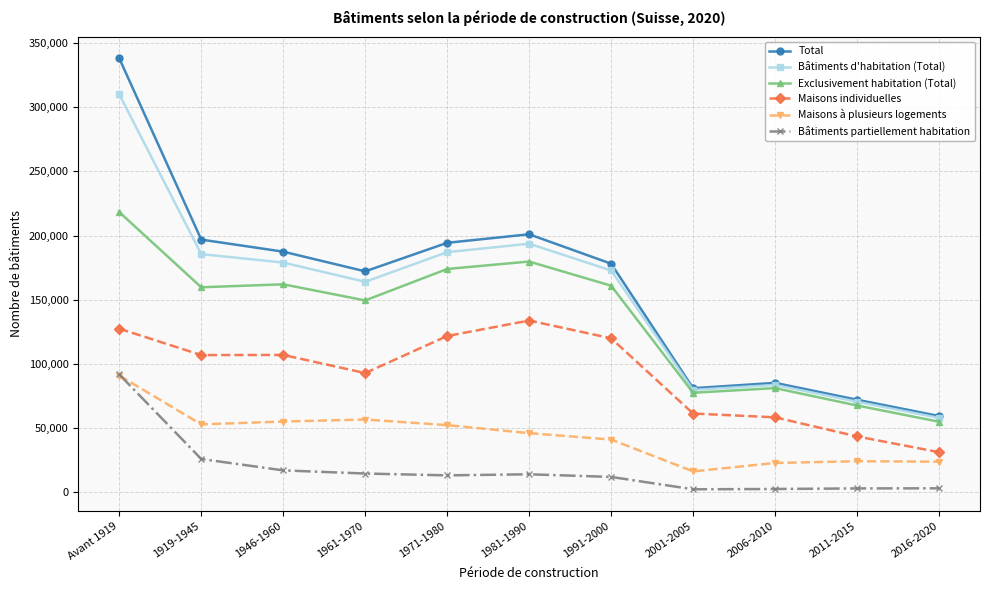

Where is Bâtiments d'habitation (Total) nearest to the value 183956?

1919-1945